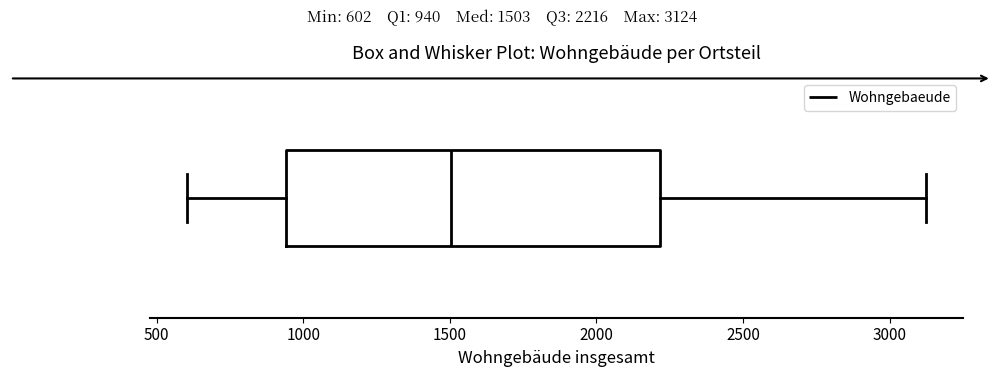

Transcribe this box plot: give where the median line is, the range the box spans, and where the two whiskers end, as read against the x-axis. The values are not printed on the chart, so give them approximately, as read against the axis.

median 1500, box 950 to 2200, whiskers 600 to 3100